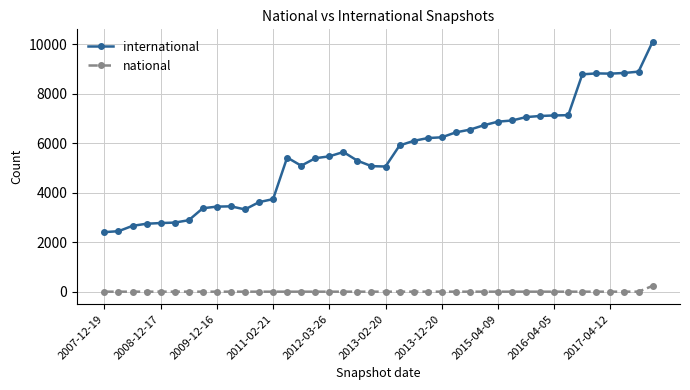

True or false: national and international cross at least once.

False